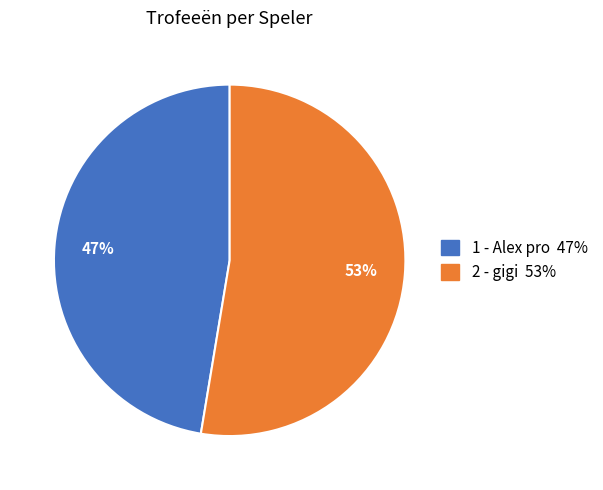

Is 1 - Alex pro the majority of the pie?

No